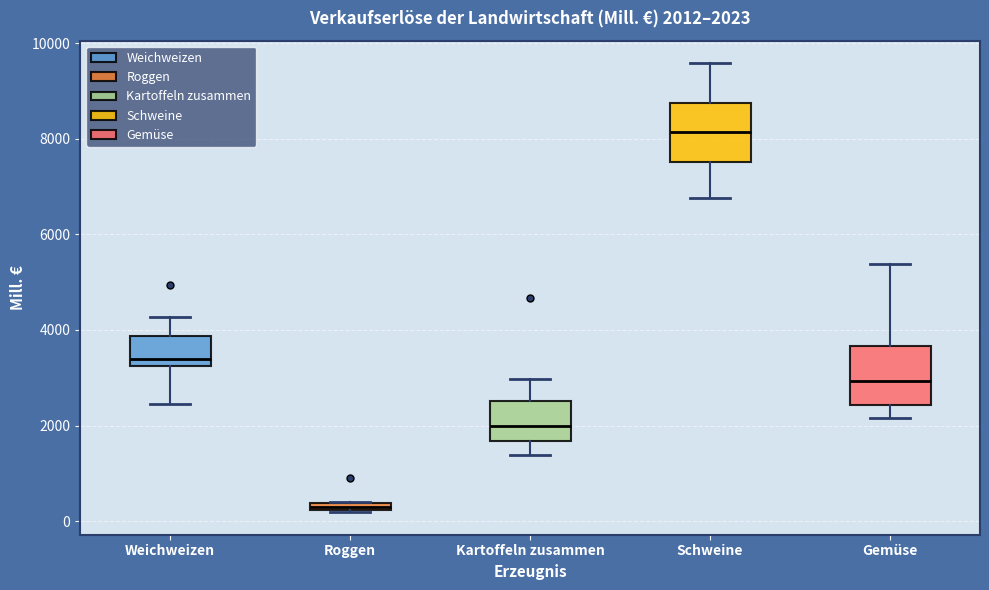

Which box's median line is the lowest?

Roggen